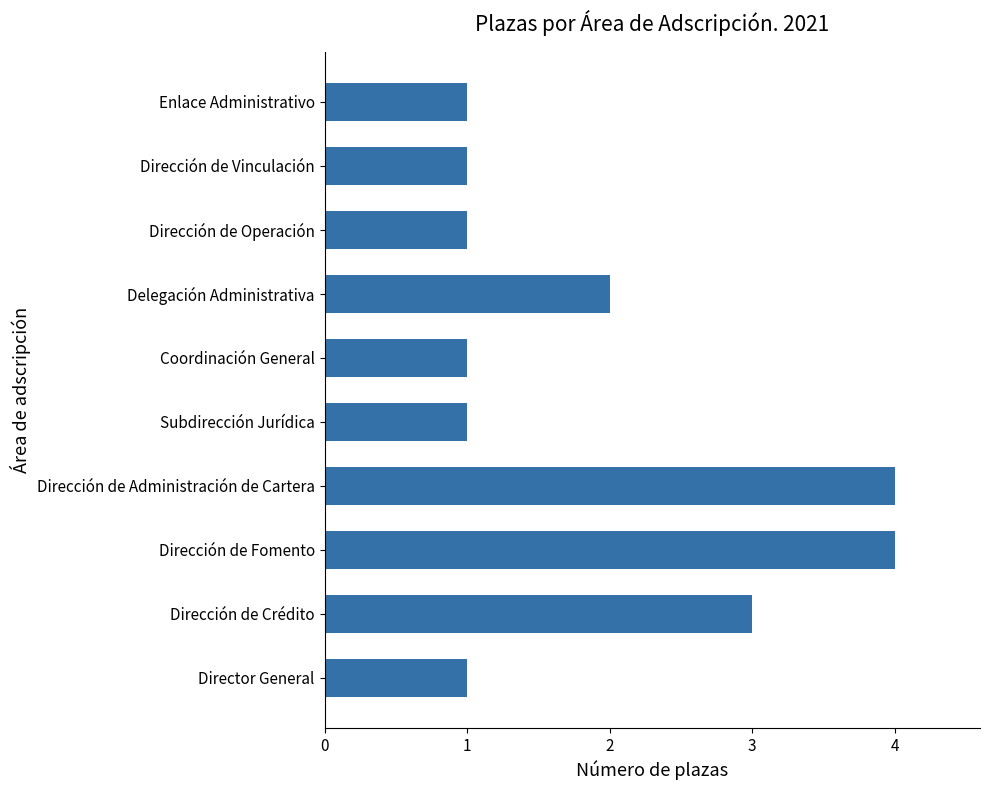

What is the minimum value shown in the chart?

1